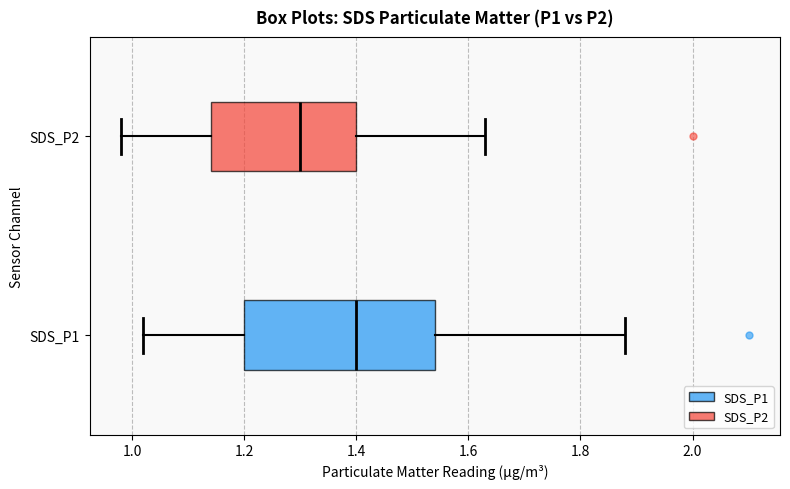

Which box has the furthest to the right median line?

SDS_P1